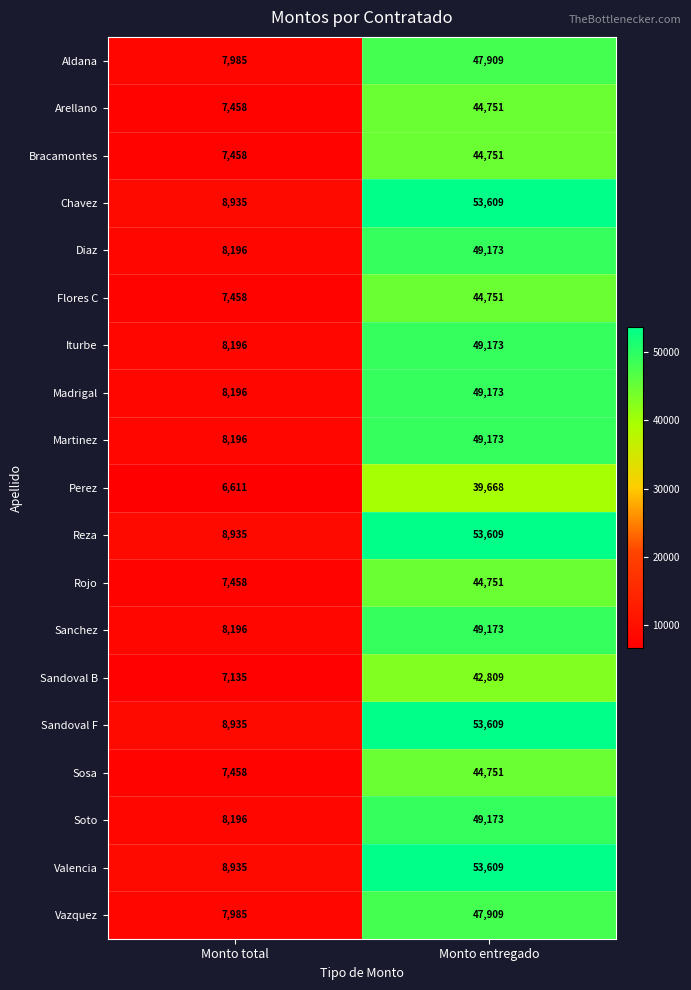

The Vazquez series shows 7985 at Monto total. True or false?

True